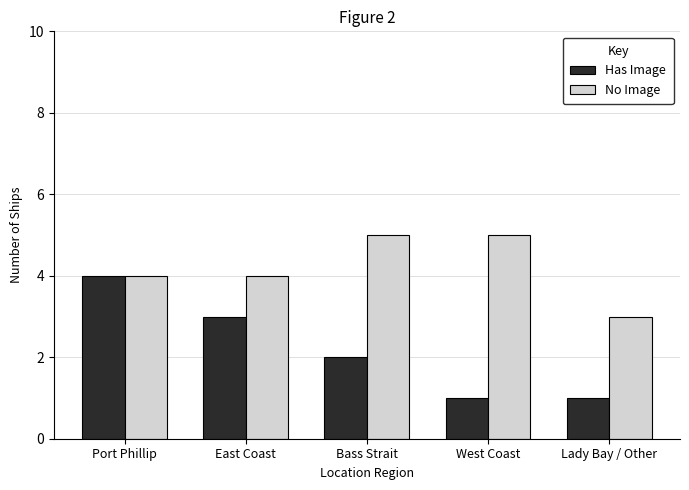

How many series are shown in this chart?

2